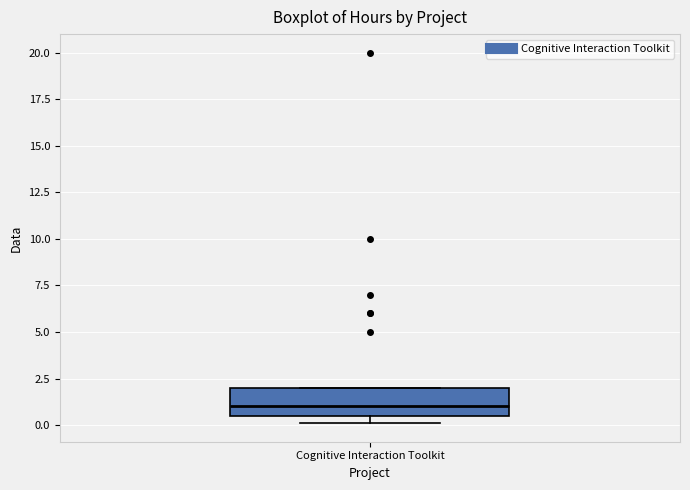

Transcribe this box plot: give where the median line is, the range the box spans, and where the two whiskers end, as read against the y-axis. The values are not printed on the chart, so give them approximately, as read against the axis.

median 1.0, box 0.5 to 2.0, whiskers 0.0 to 2.0